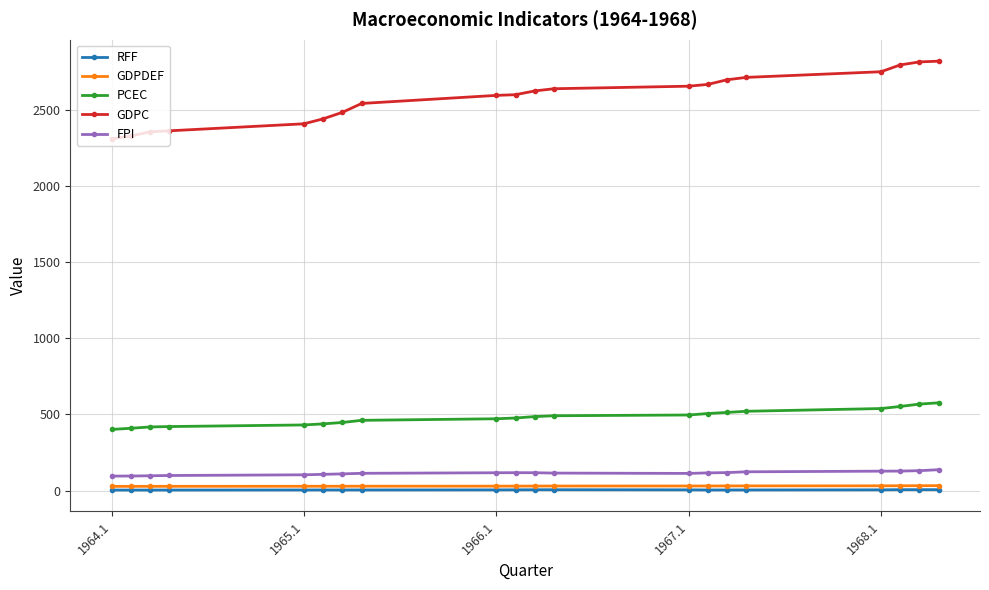

What is the difference between the maximum and minimum values in the RFF series?

2.5